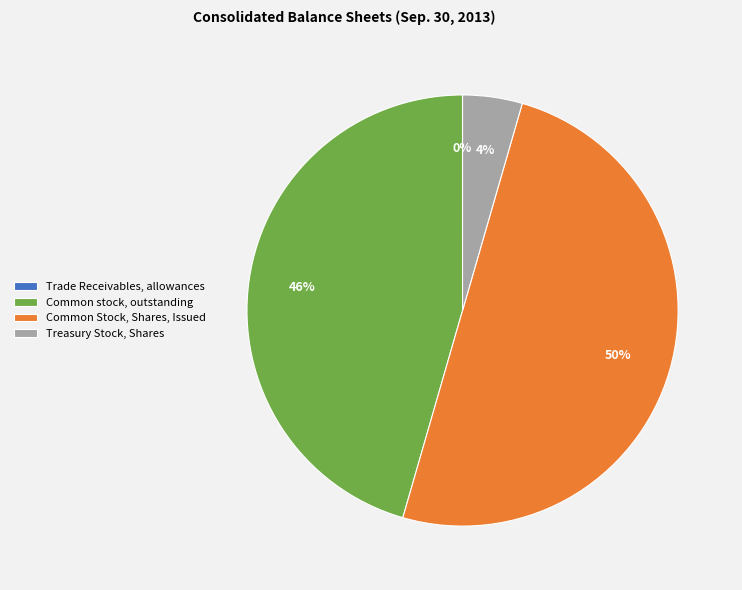

To the nearest percent, what is the average slice percentage?

25%